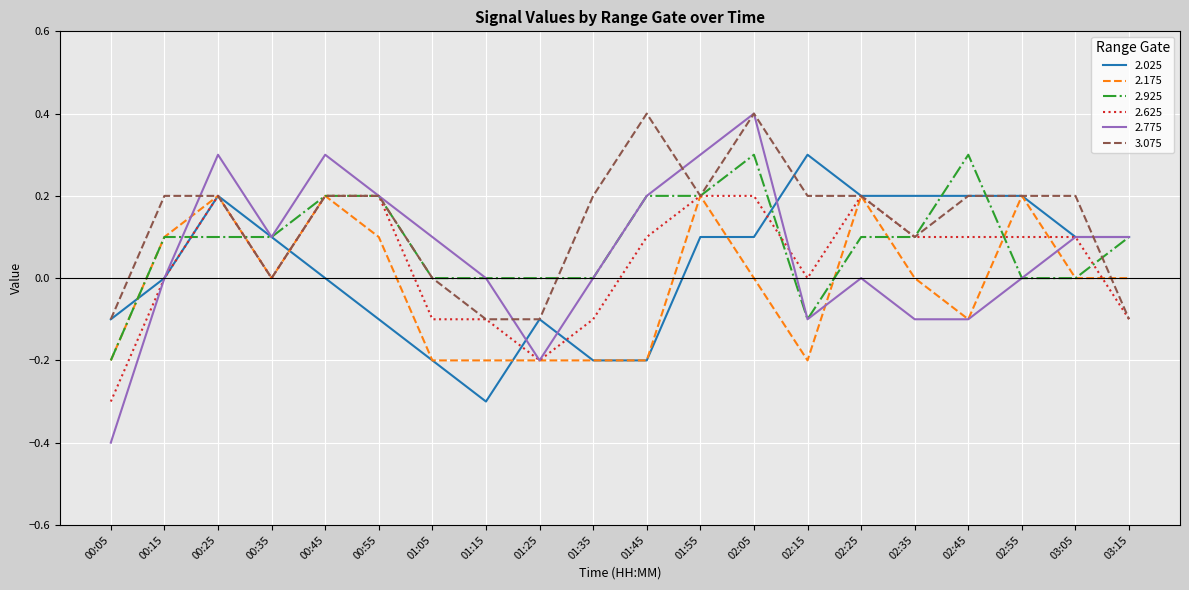

Count the 3.075 values in the range 0 to 1.

16